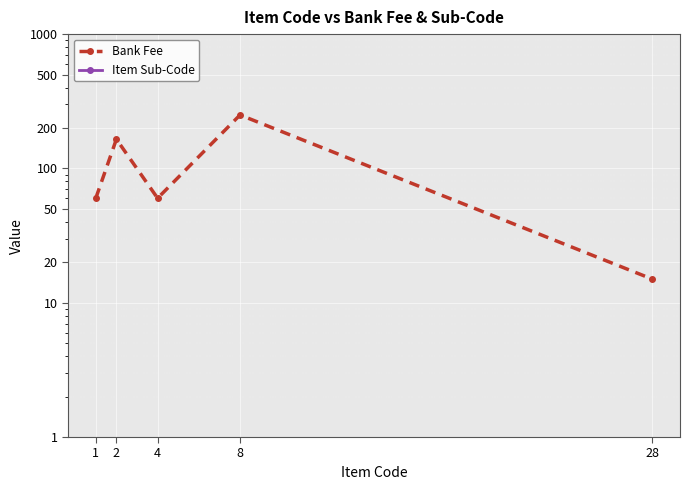

Which series has the largest total across all categories?

Bank Fee